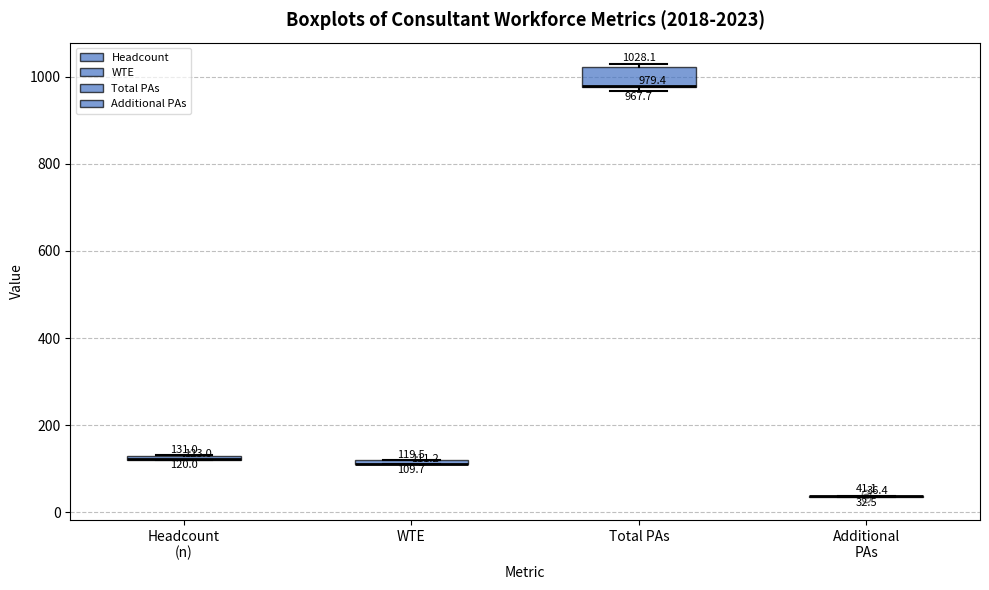

Comparing the boxes themselves (not the whiskers), which one is the tallest?

Total PAs